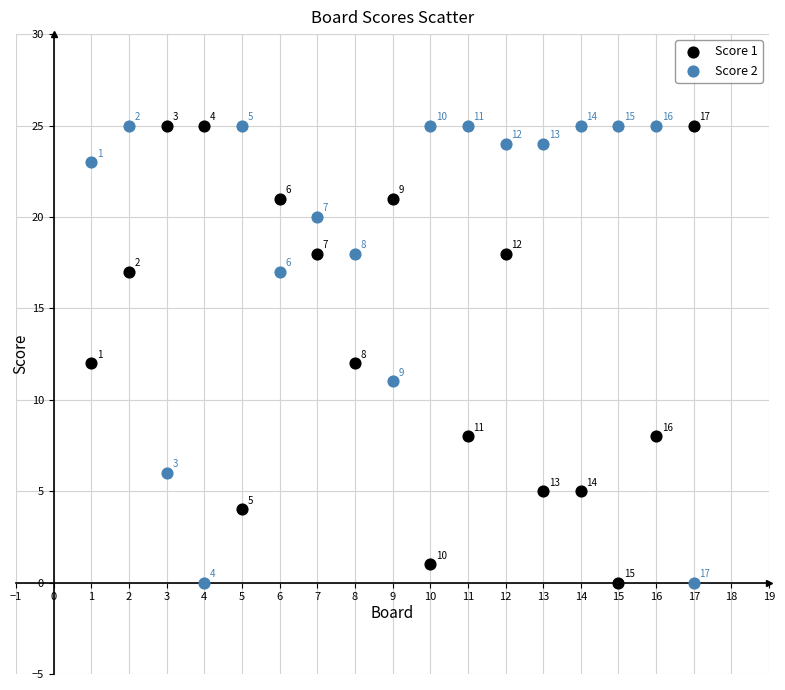

What is the X range (max minus min) for the scatter plot?

16